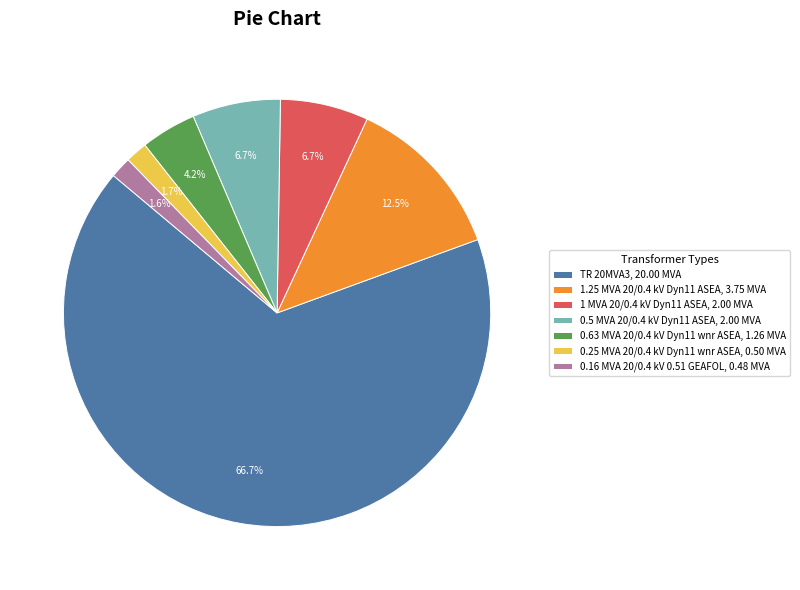

What is the ratio of the value at 0.16 MVA 20/0.4 kV 0.51 GEAFOL, 0.48 MVA to the value at 0.63 MVA 20/0.4 kV Dyn11 wnr ASEA, 1.26 MVA?

0.4